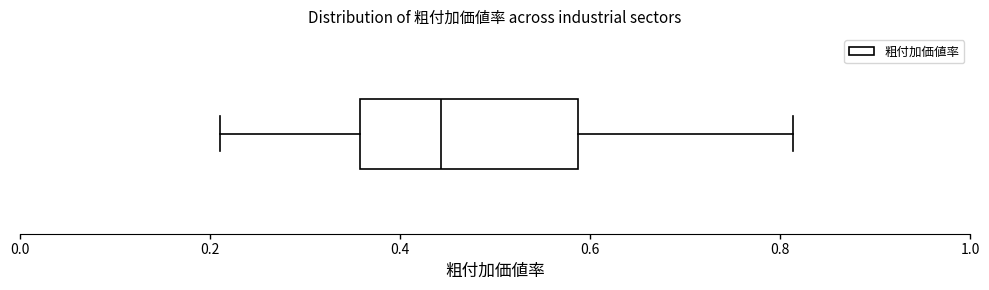

Read this box plot against the x-axis: the position of the median line, the range covered by the box, and the ends of both whiskers. The values are not printed on the chart, so give them approximately, as read against the axis.

median 0.44, box 0.36 to 0.58, whiskers 0.22 to 0.82